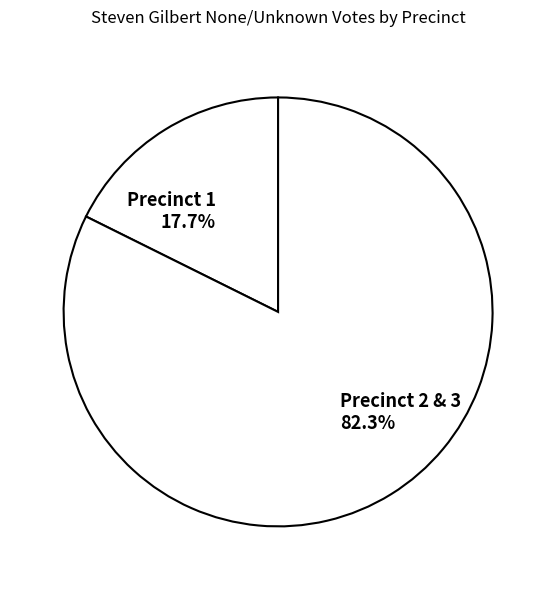

To the nearest percent, what is the average slice percentage?

50%